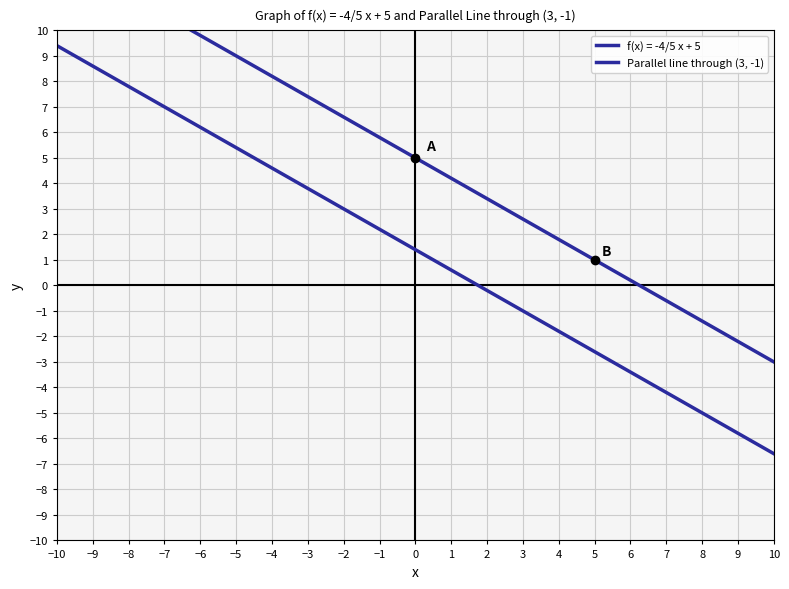

How many values are above zero?

12